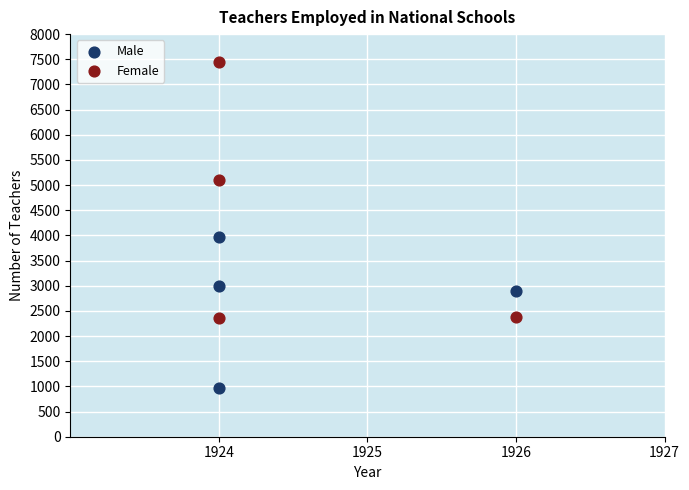

Across all data points, what is the average Y value?

3512